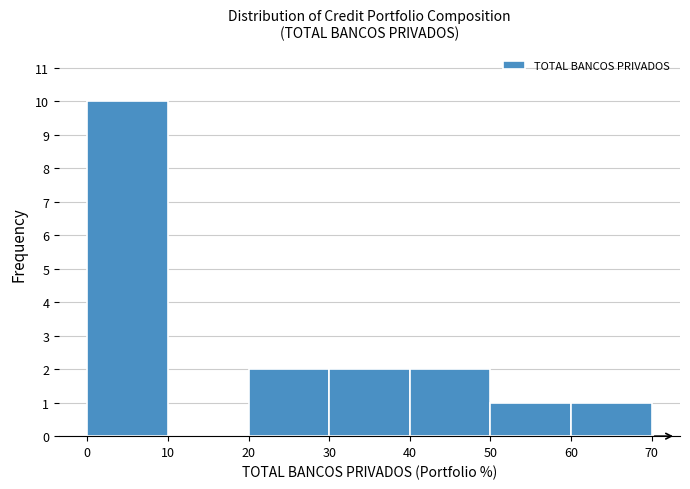

Reading left to right, transcribe this chart: for each bar, give the range it covers on the x-axis and its height. The values are not printed on the chart, so give them approximately, as read against the axis.

0 to 10: 10
10 to 20: 0
20 to 30: 2
30 to 40: 2
40 to 50: 2
50 to 60: 1
60 to 70: 1